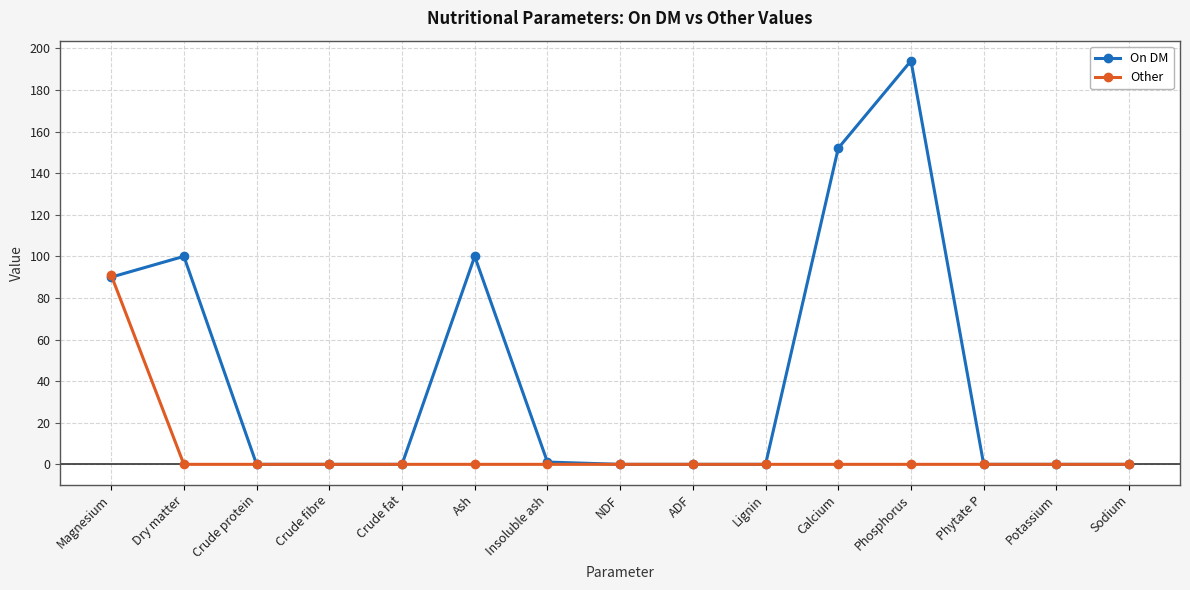

Which series has the largest range (max minus min)?

On DM